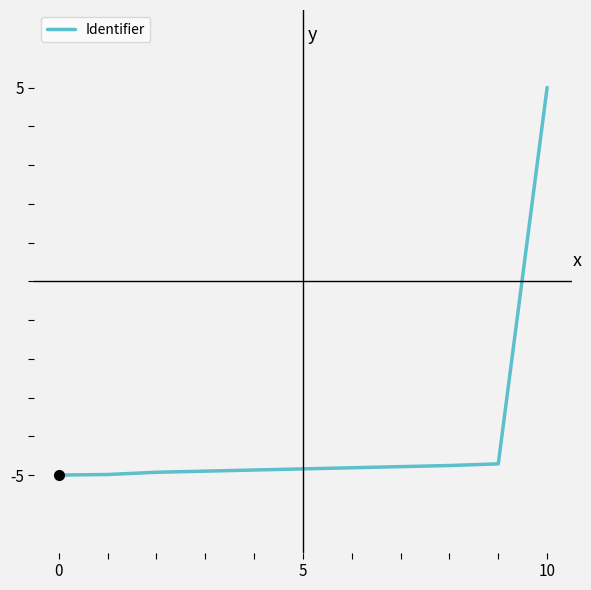

What is the difference between the maximum and minimum values?

10.0